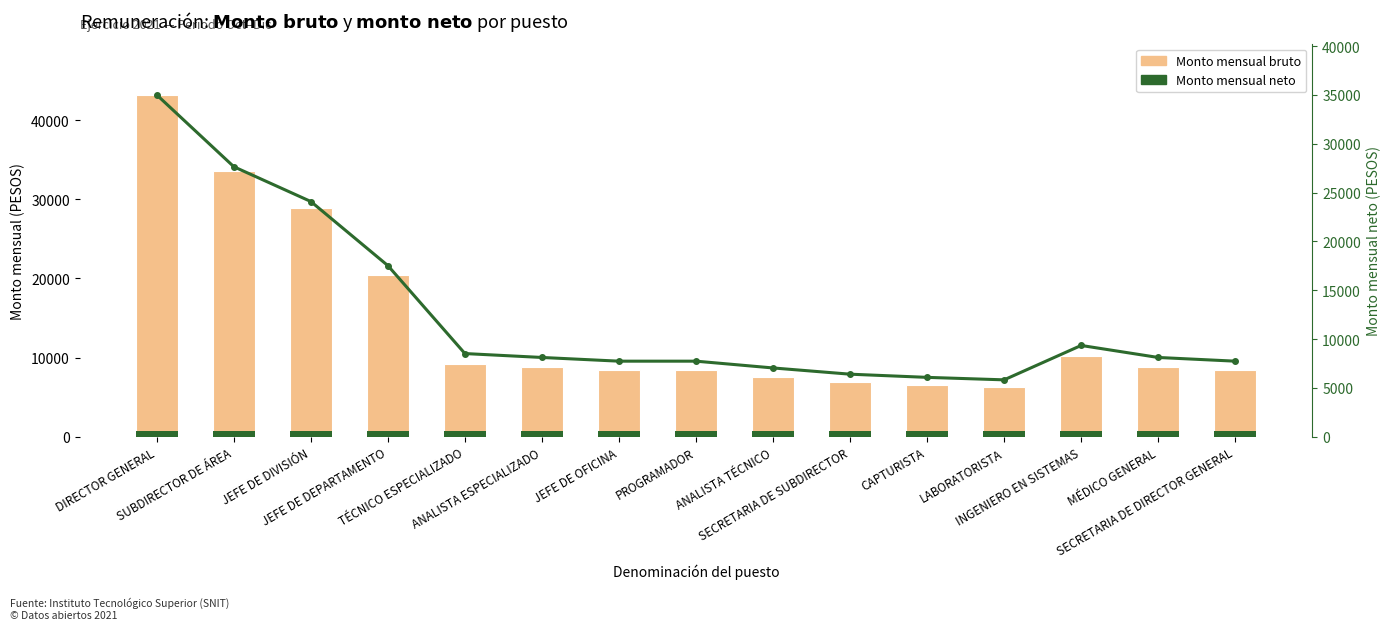

What is the difference between the second highest and second lowest values in the Monto mensual bruto series?

27008.8